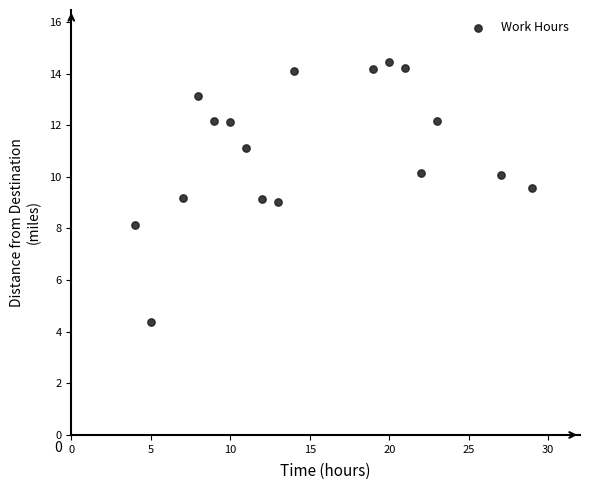

What is the range of X values (max minus min)?

25.0